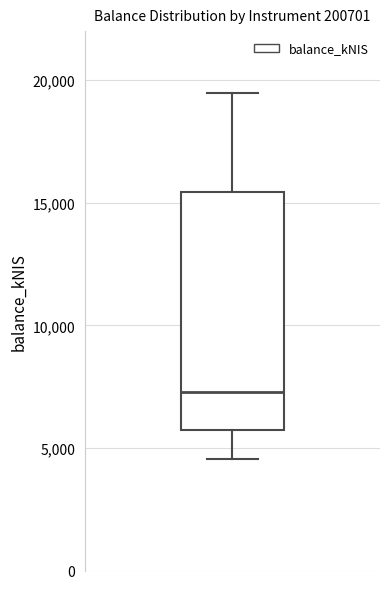

Transcribe this box plot: give where the median line is, the range the box spans, and where the two whiskers end, as read against the y-axis. The values are not printed on the chart, so give them approximately, as read against the axis.

median 7500, box 5500 to 15500, whiskers 4500 to 19500